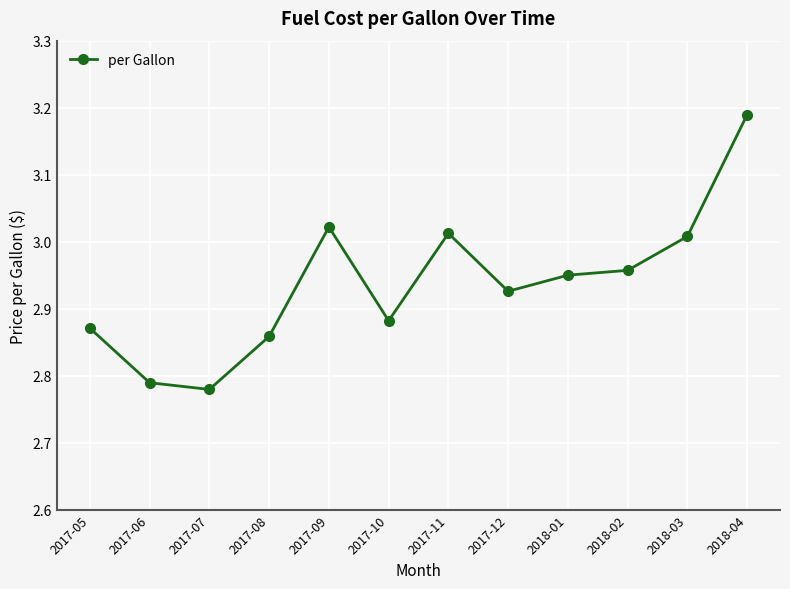

How many lines are shown in the chart?

1